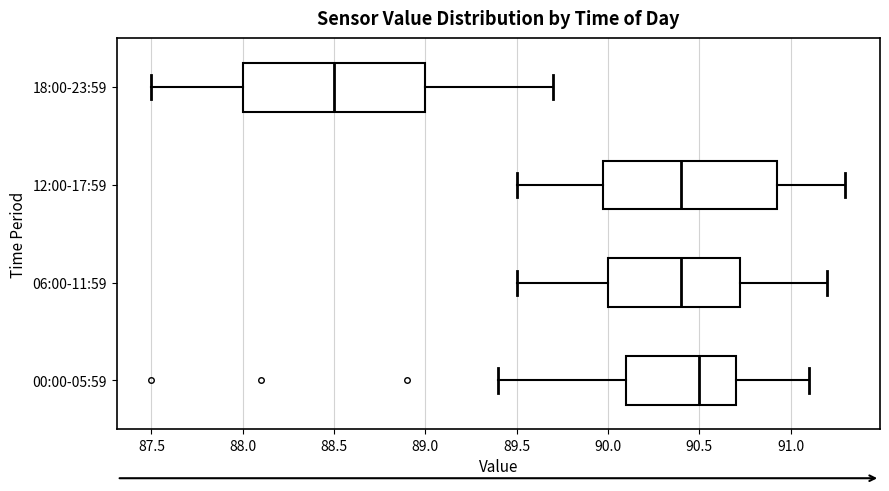

Where is the right edge of the box for 12:00-17:59 on the x-axis? The values are not printed on the chart, so give them approximately, as read against the axis.

90.95